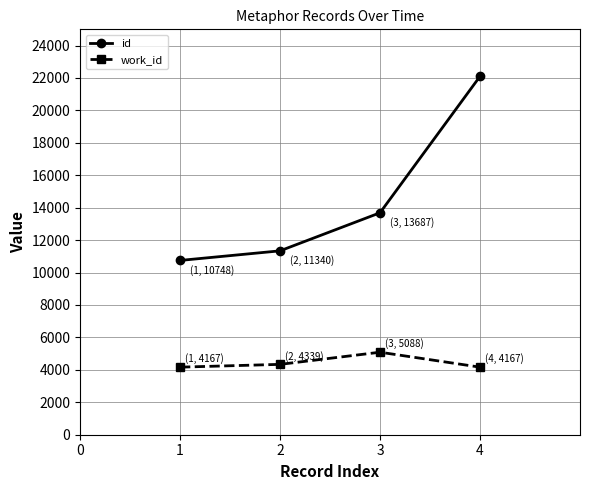

Is it true that work_id equals 8152 at 2?

False